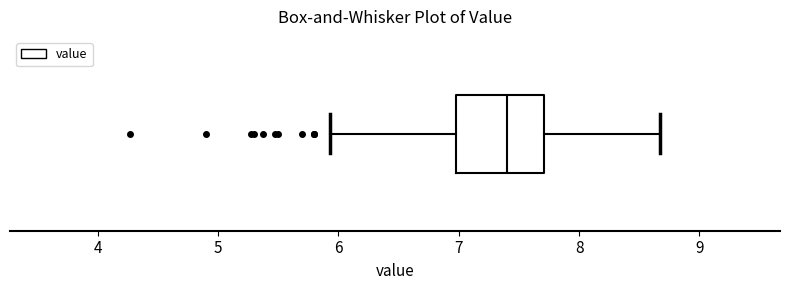

Transcribe this box plot: give where the median line is, the range the box spans, and where the two whiskers end, as read against the x-axis. The values are not printed on the chart, so give them approximately, as read against the axis.

median 7.4, box 7.0 to 7.7, whiskers 5.9 to 8.7